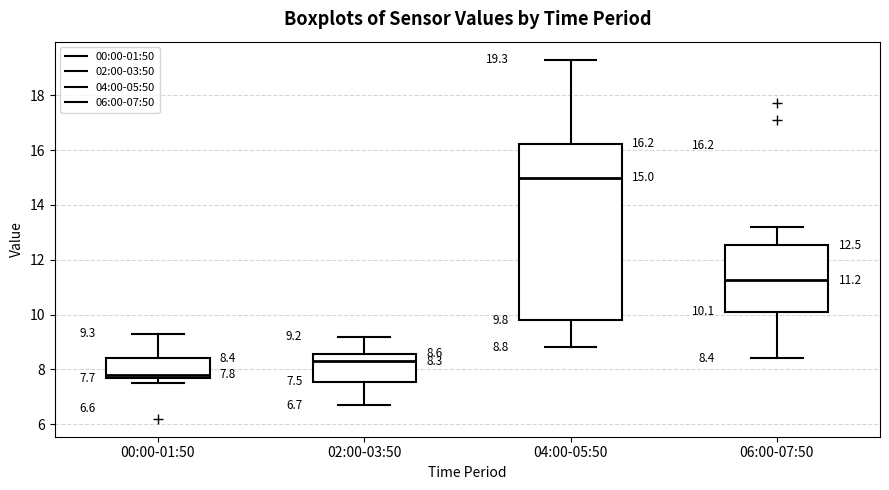

Which box's median line is the lowest?

00:00-01:50